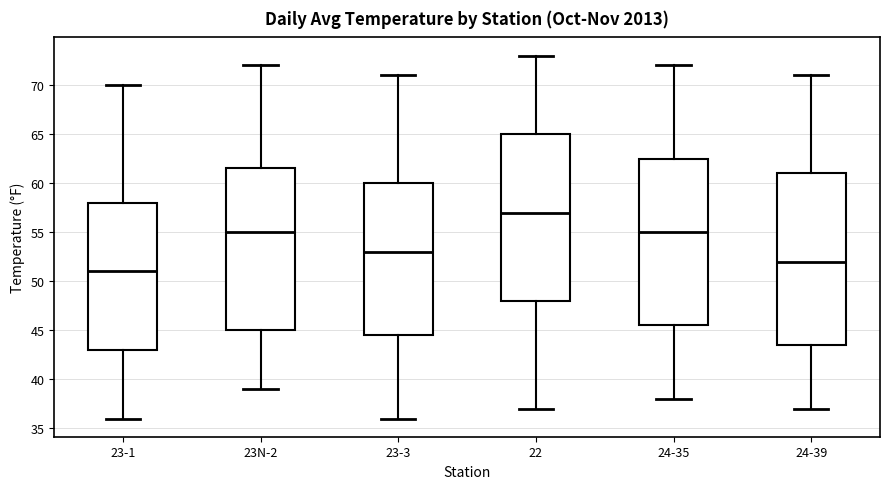

Which box is the tallest, from its lower edge to its upper edge?

24-39